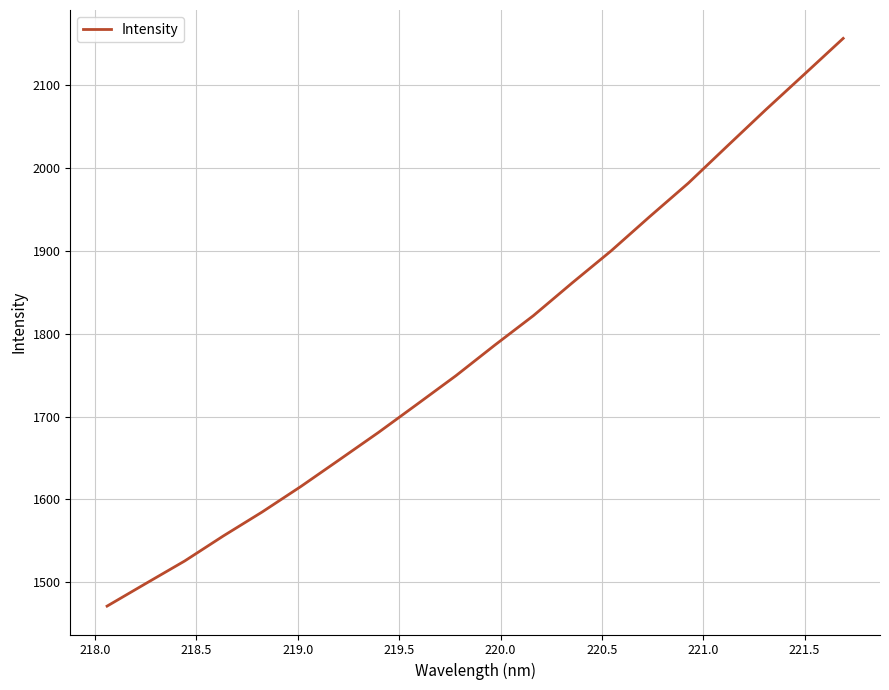

What is the difference between the maximum and minimum values?

685.3